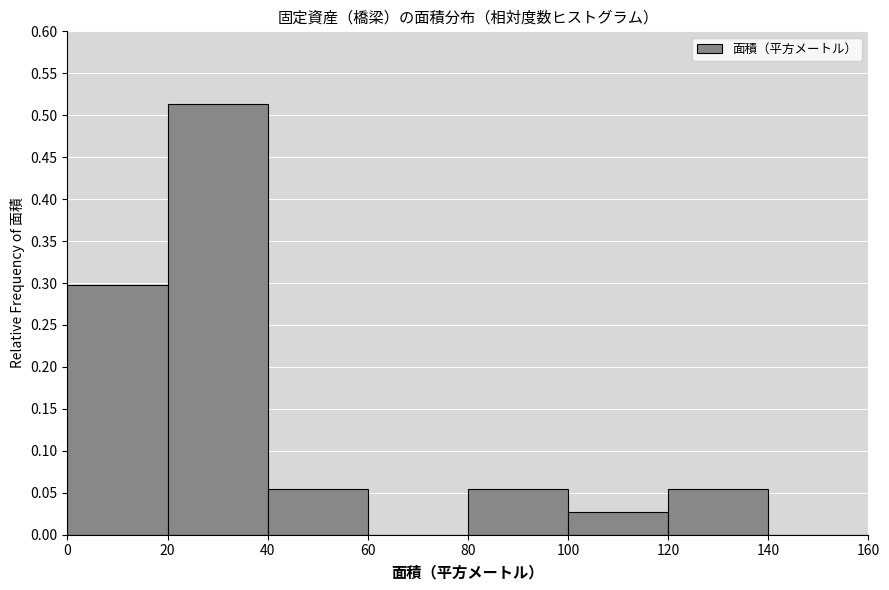

Which range on the x-axis has the tallest bar?

20 to 40